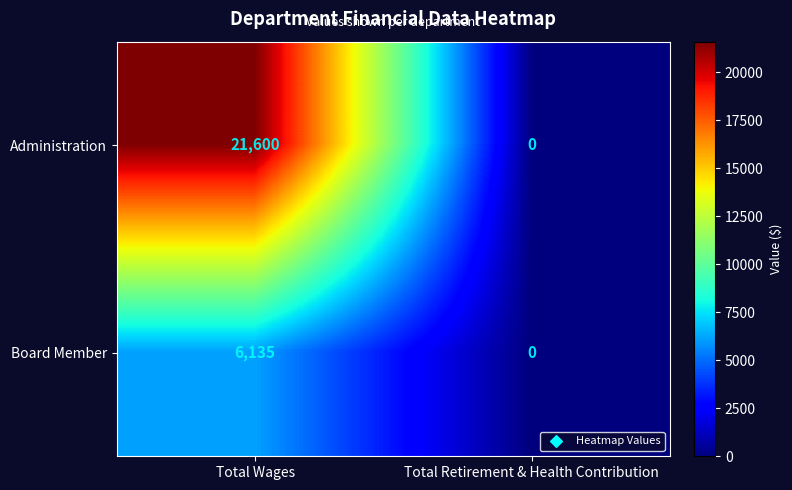

The value of Board Member at Total Wages is 6135. True or false?

True